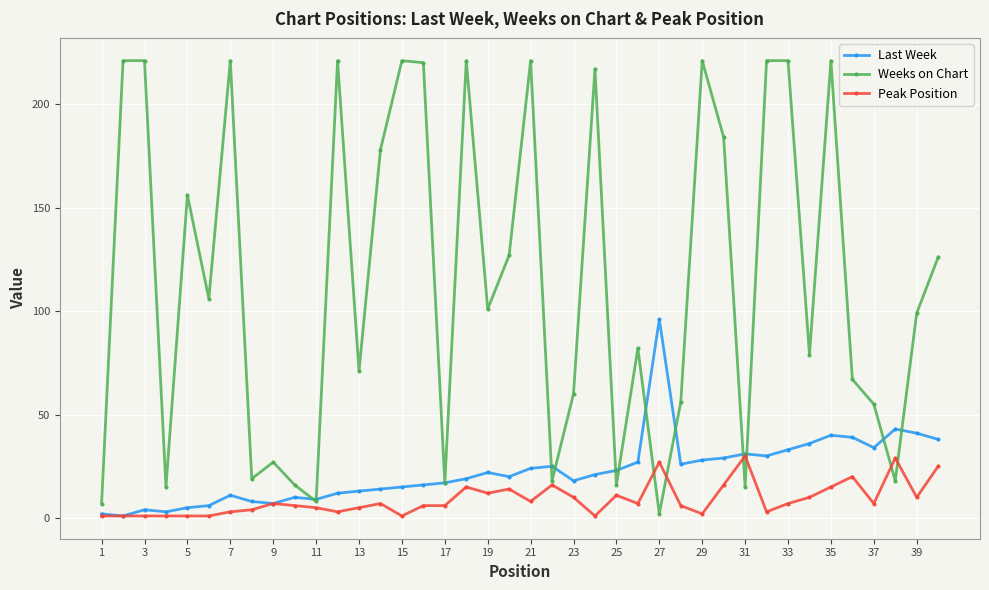

List the series in order of their peak value, lowest first.

Peak Position, Last Week, Weeks on Chart